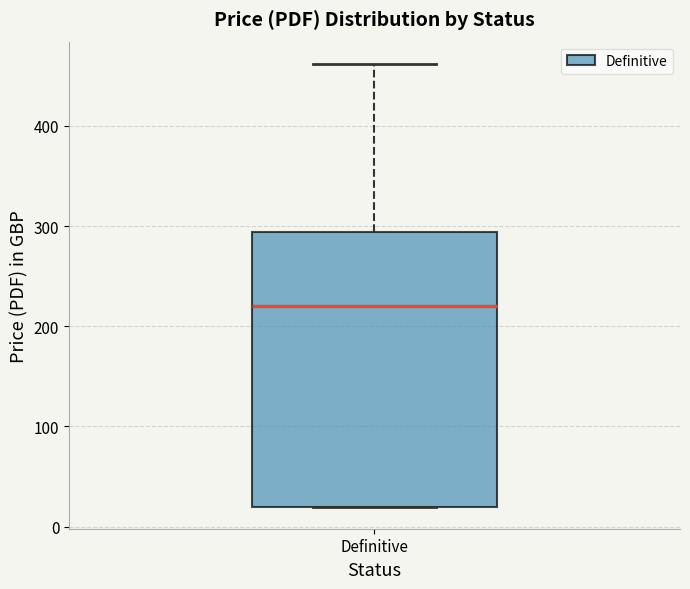

Where does the upper whisker of the box for Definitive end on the y-axis? The values are not printed on the chart, so give them approximately, as read against the axis.

460